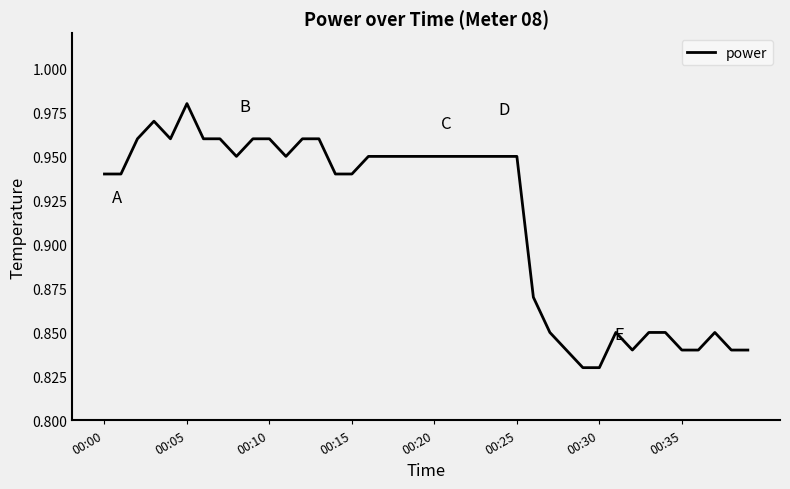

How many lines are shown in the chart?

1